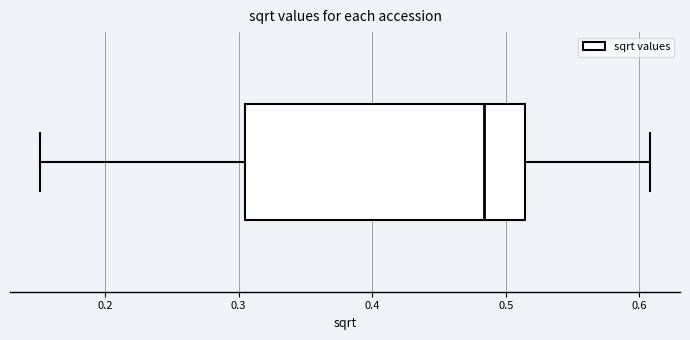

Where does the left whisker of the box end on the x-axis? The values are not printed on the chart, so give them approximately, as read against the axis.

0.15